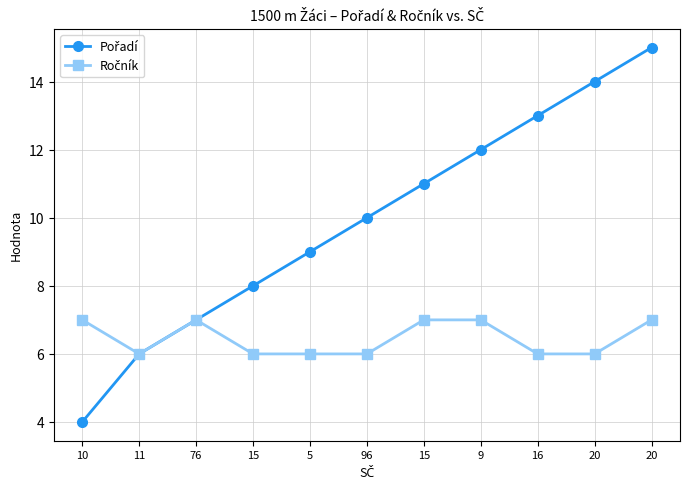

List the labels in order of Ročník value, smallest first.

11, 15, 5, 96, 16, 20, 10, 76, 15, 9, 20